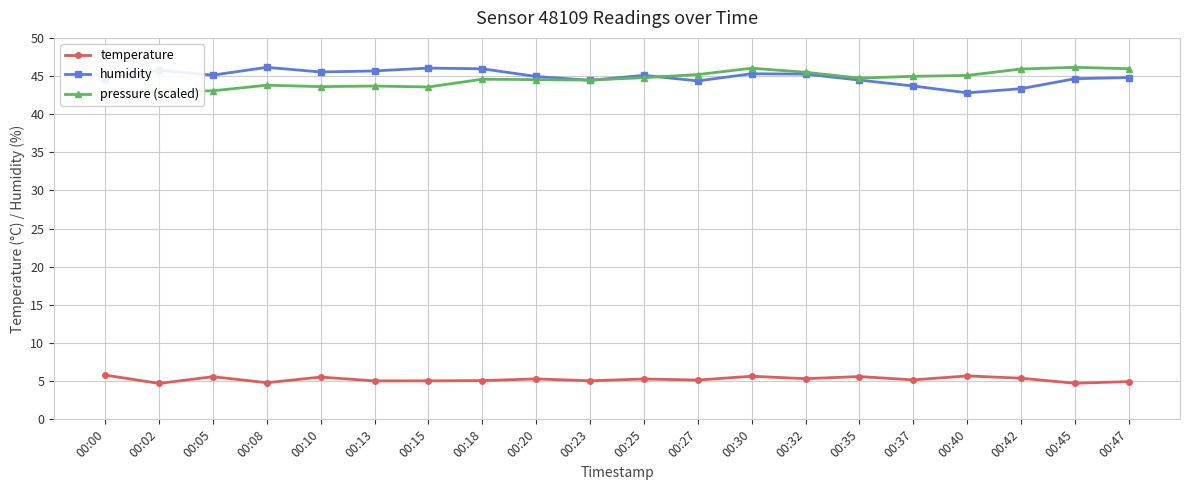

How many values in the temperature series are below 5?

4